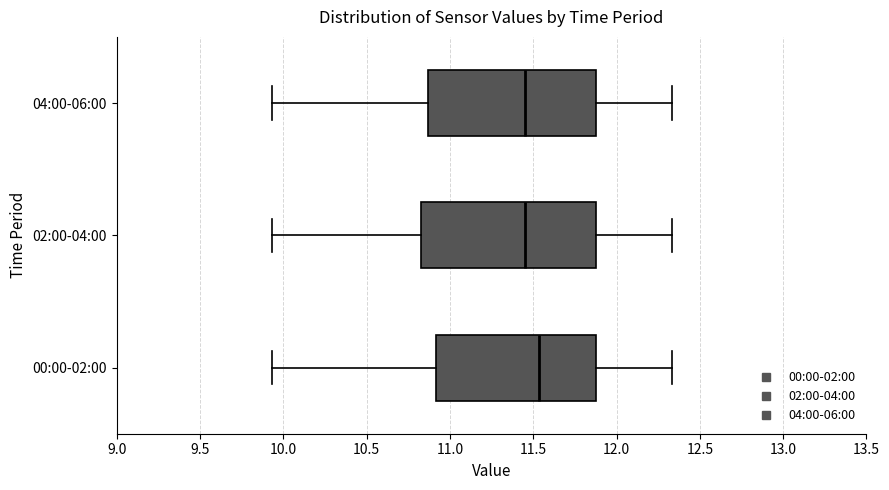

Where does the right whisker of the box for 04:00-06:00 end on the x-axis? The values are not printed on the chart, so give them approximately, as read against the axis.

12.35